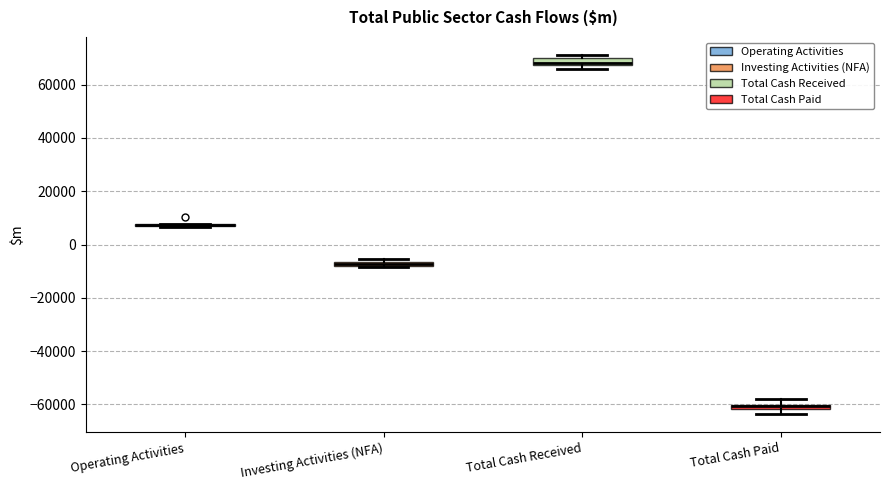

Where is the lower edge of the box for Investing Activities (NFA) on the y-axis? The values are not printed on the chart, so give them approximately, as read against the axis.

-8000